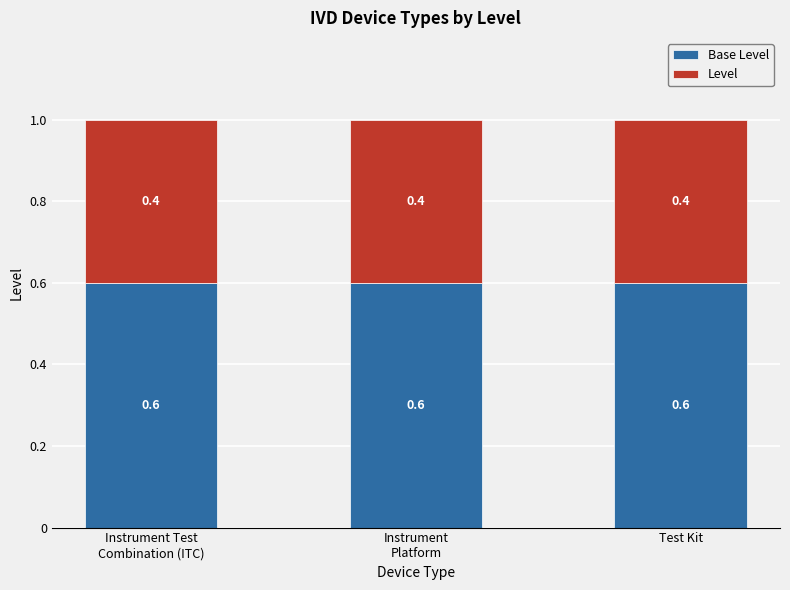

How many series are shown in this chart?

2